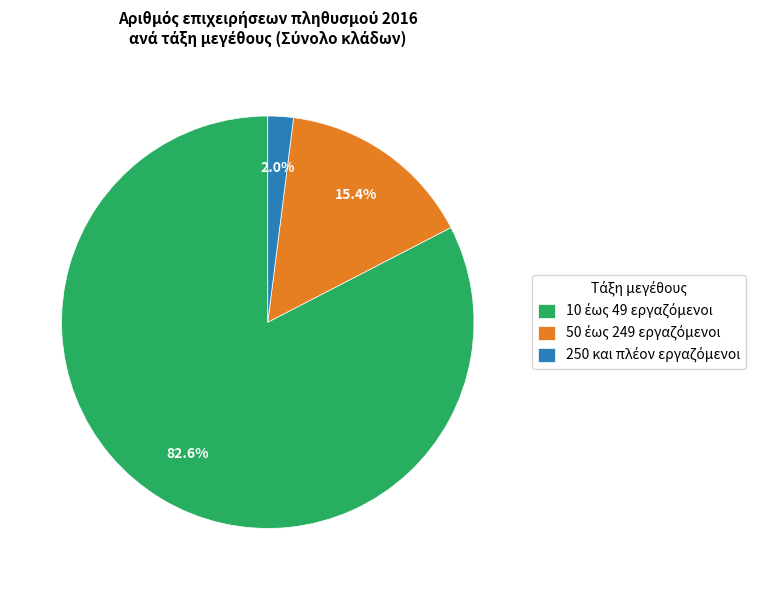

Is there any slice that represents more than half of the pie?

Yes